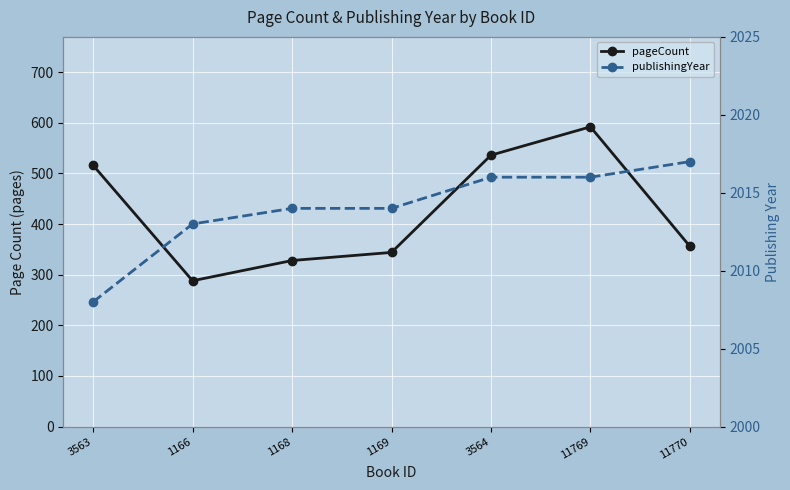

At how many categories does at least one series exceed 694?

7